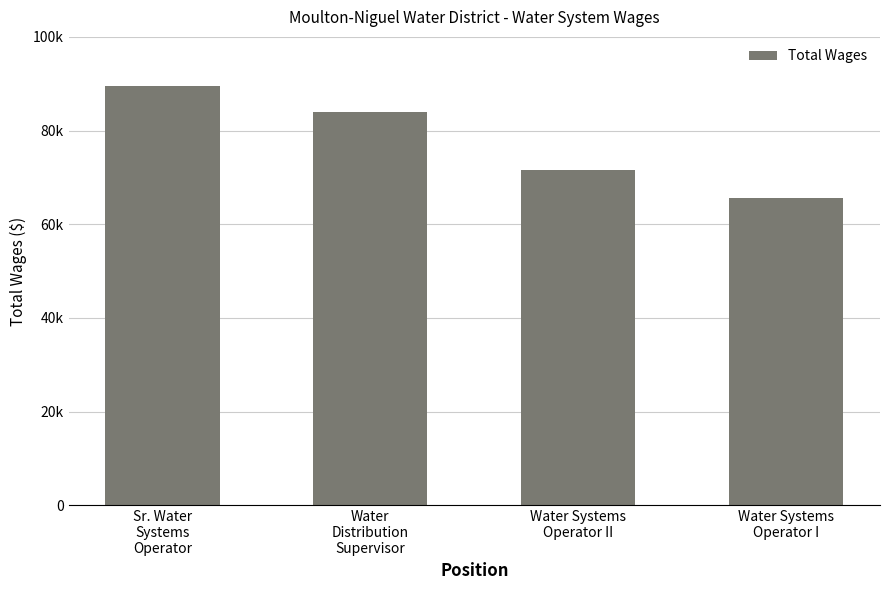

What is the value of the 3rd bar from the left?

71503